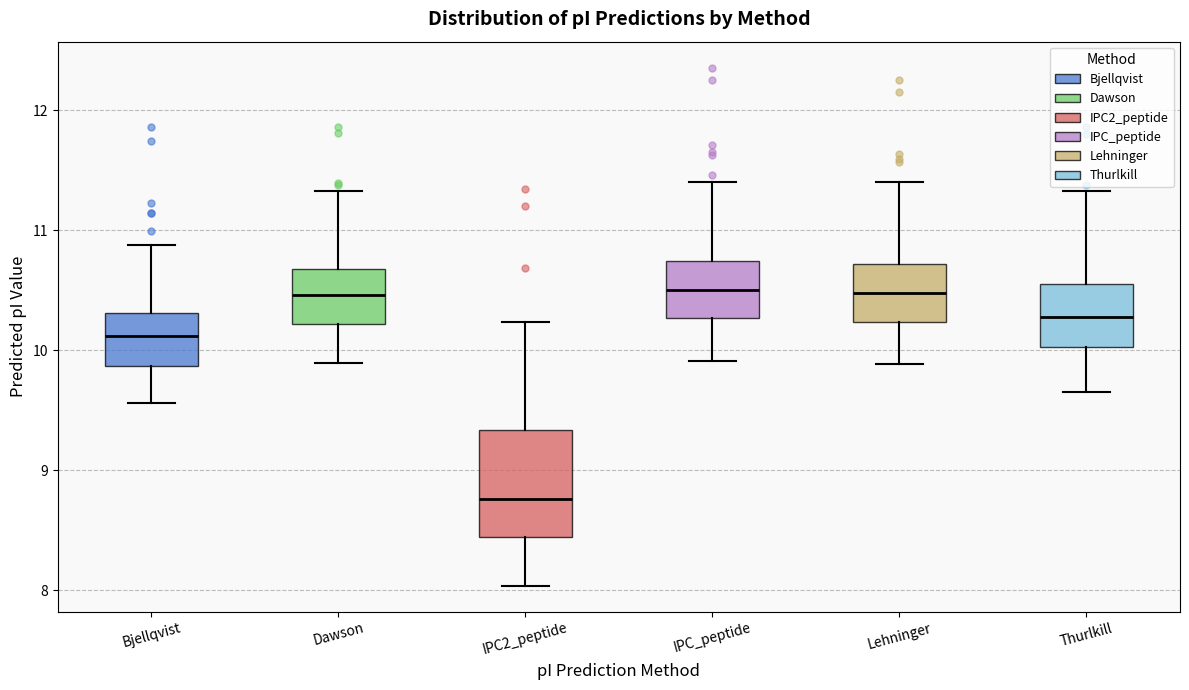

Where does the upper whisker of the box for IPC2_peptide end on the y-axis? The values are not printed on the chart, so give them approximately, as read against the axis.

10.2